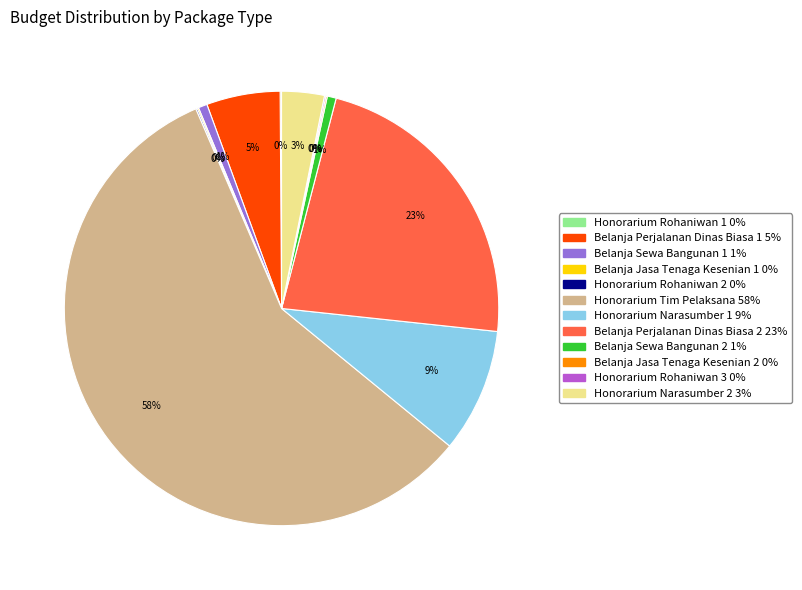

Does any single category account for the majority?

Yes